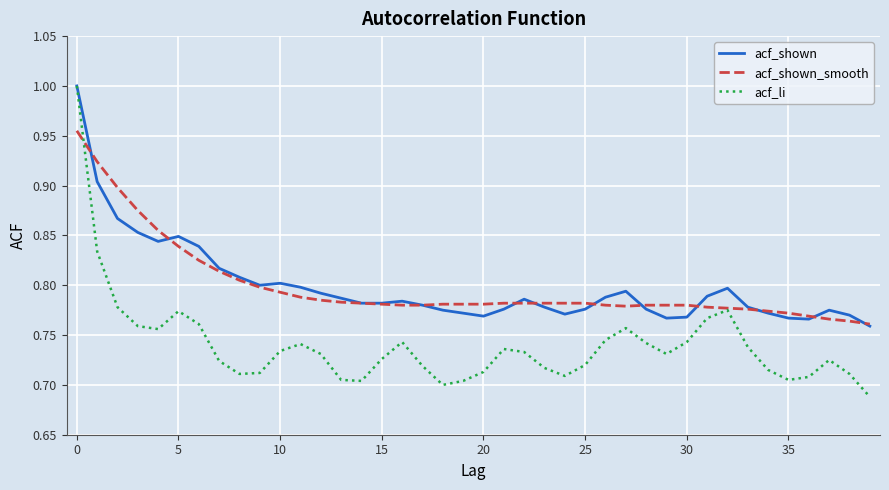

Which series has the largest range (max minus min)?

acf_li